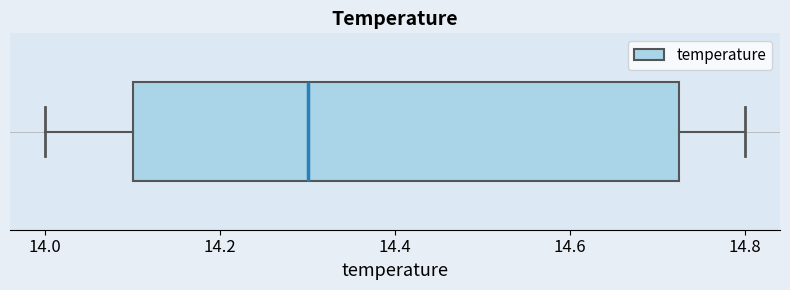

Where does the right whisker of the box end on the x-axis? The values are not printed on the chart, so give them approximately, as read against the axis.

14.80